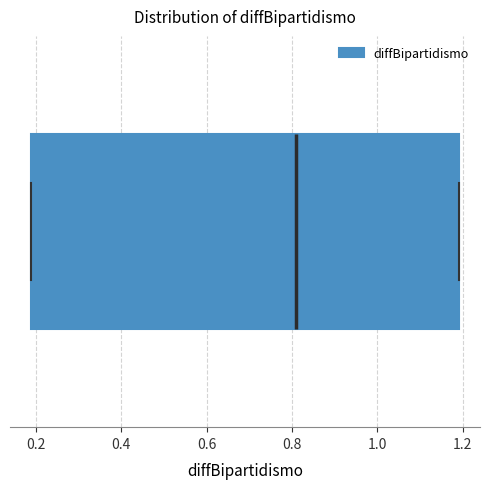

Read this box plot against the x-axis: the position of the median line, the range covered by the box, and the ends of both whiskers. The values are not printed on the chart, so give them approximately, as read against the axis.

median 0.82, box 0.20 to 1.20, whiskers 0.20 to 1.20